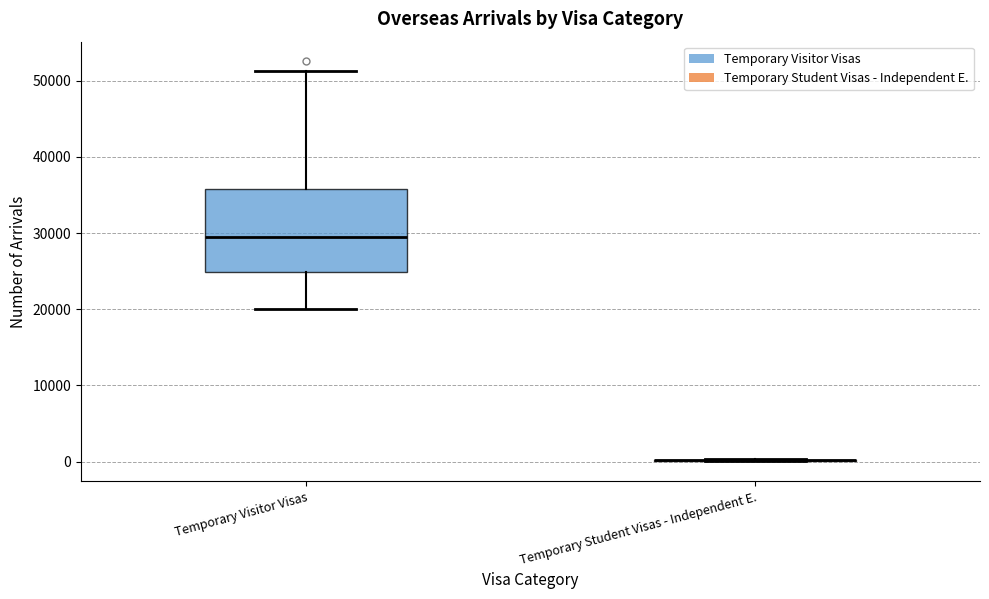

Which box is the tallest, from its lower edge to its upper edge?

Temporary Visitor Visas